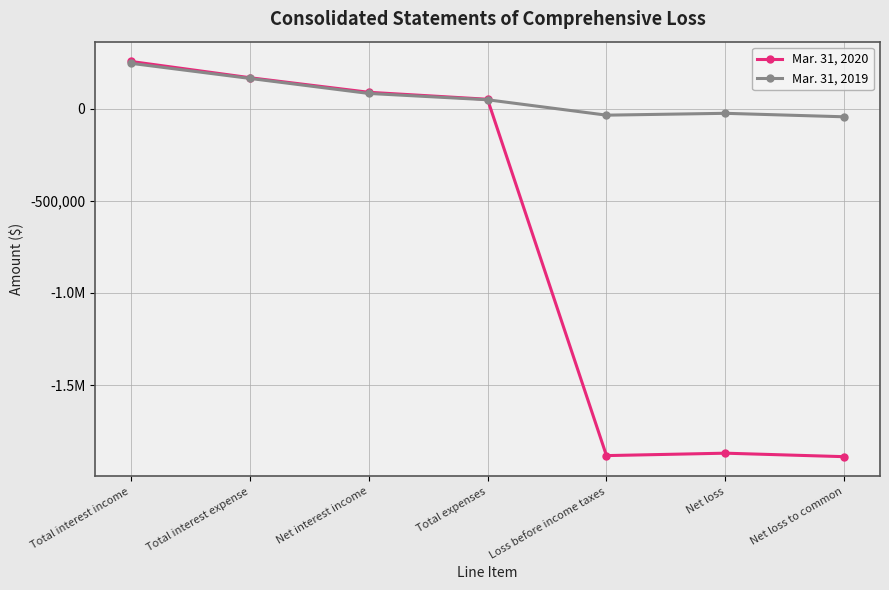

Is it true that Mar. 31, 2019 equals 163525 at Total interest expense?

True